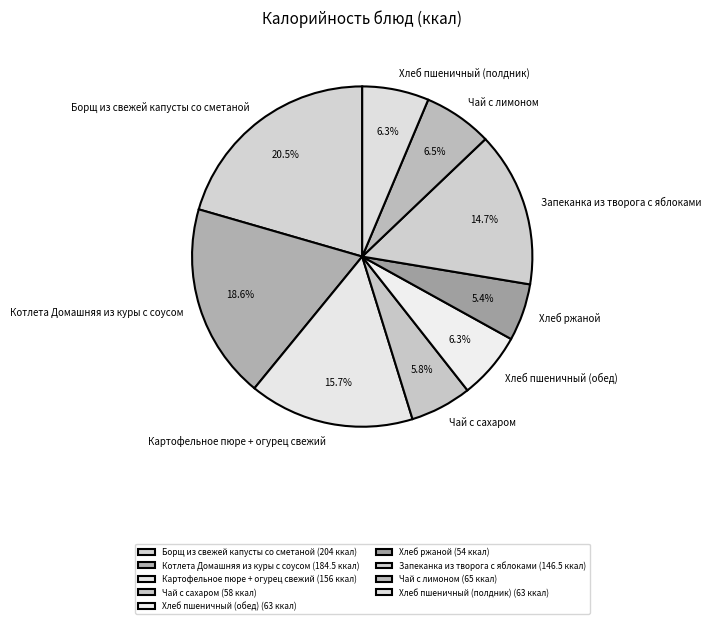

Approximately how many times larger is the value at Котлета Домашняя из куры с соусом compared to Хлеб ржаной?

3.4